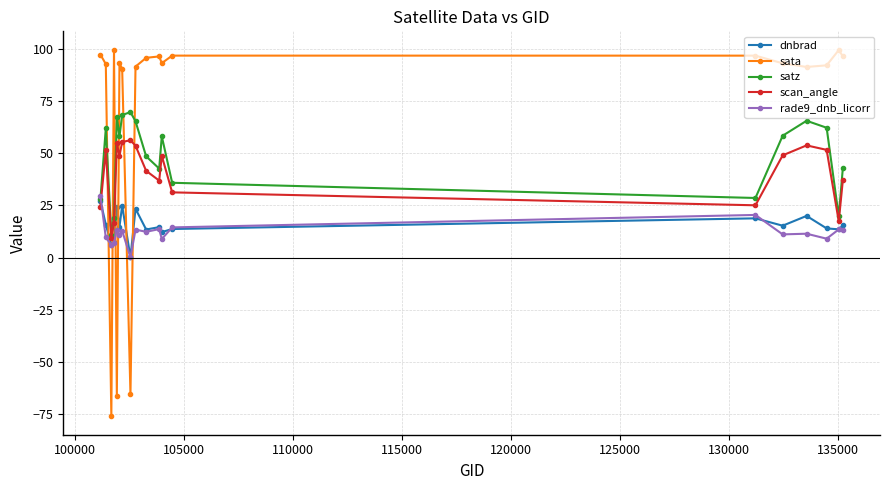

What is the value of the scan_angle point at the 18th from the left?

17.4